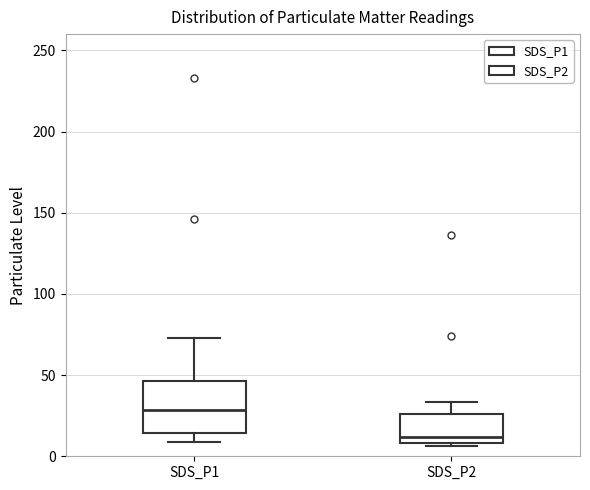

Which box is the tallest, from its lower edge to its upper edge?

SDS_P1